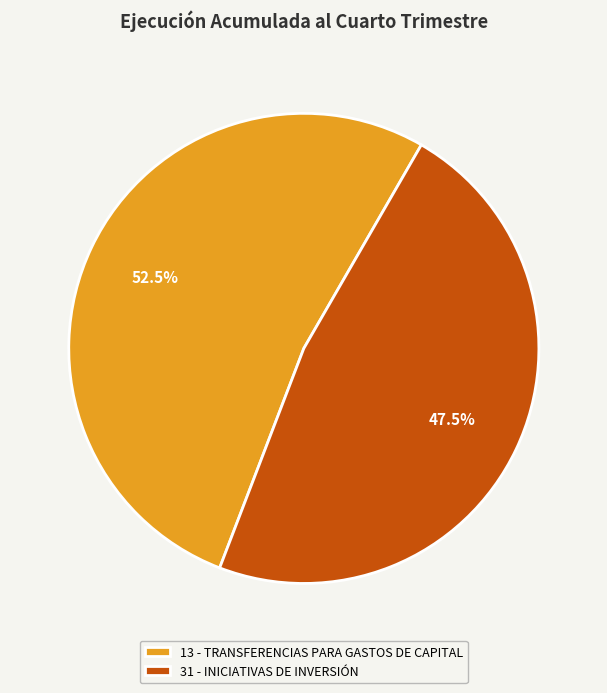

What is the total percentage of 13 - TRANSFERENCIAS PARA GASTOS DE CAPITAL and 31 - INICIATIVAS DE INVERSIÓN?

100.0%